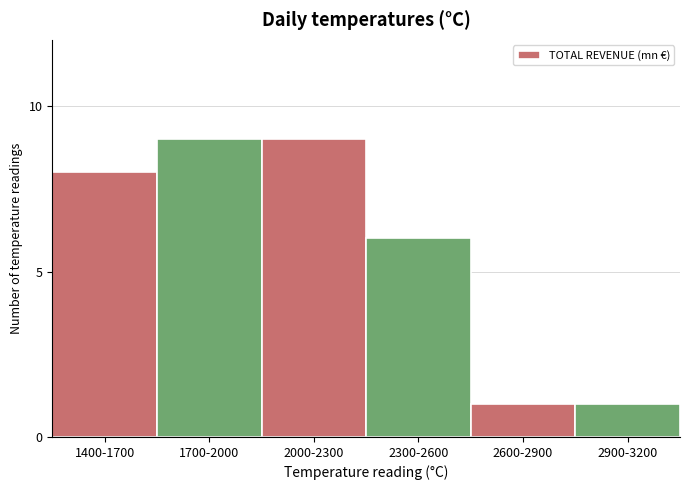

Reading left to right, transcribe all the data shown in this chart.

8	9	9	6	1	1